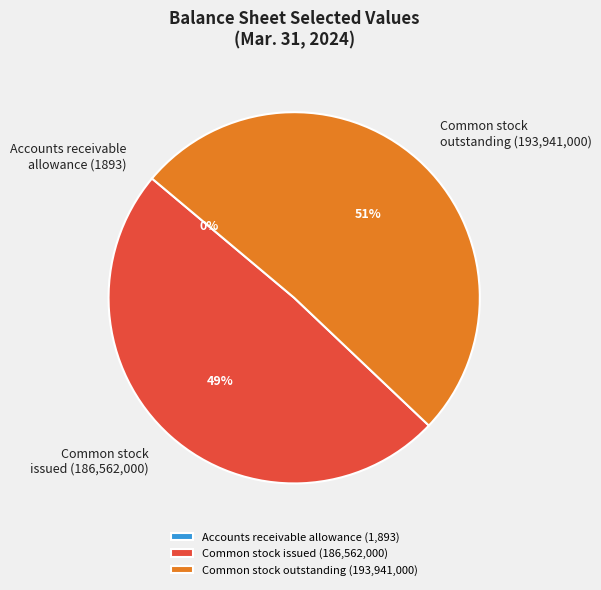

To the nearest percent, what is the average slice percentage?

33%